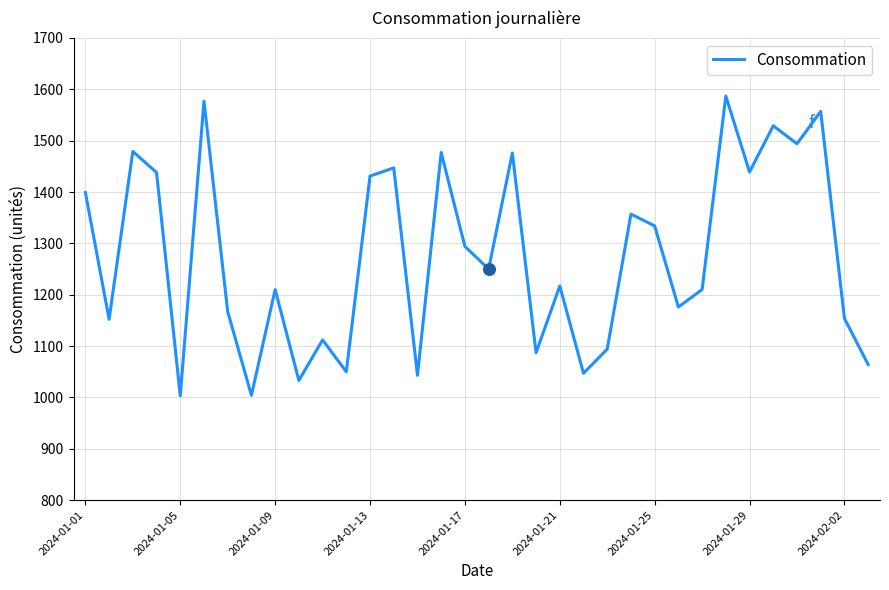

What is the smallest value displayed?

1003